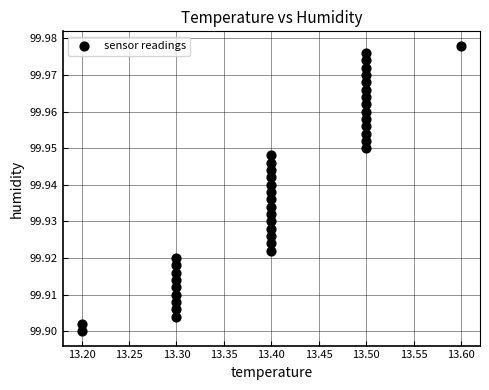

Count the number of points in this scatter plot.

40